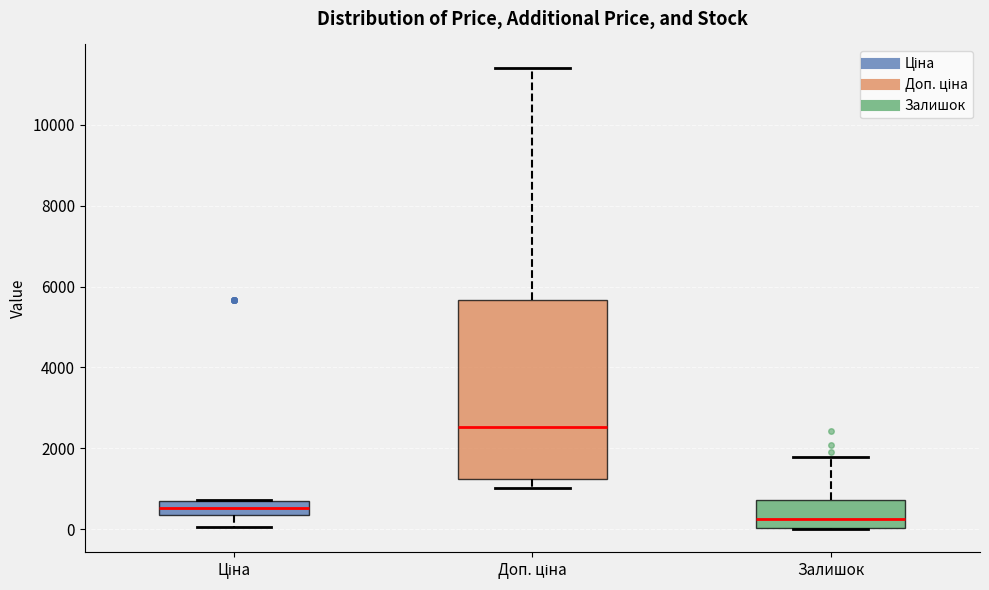

Reading left to right, transcribe this box plot: for each box, give where its median line is, the range the box spans, and where its two whiskers end, as read against the y-axis. The values are not printed on the chart, so give them approximately, as read against the axis.

Ціна: median 600 (inside the box), box 400 to 600, whiskers 0 to 800
Доп. ціна: median 2600, box 1200 to 5600, whiskers 1000 to 11400
Залишок: median 200, box 0 to 800, whiskers 0 to 1800